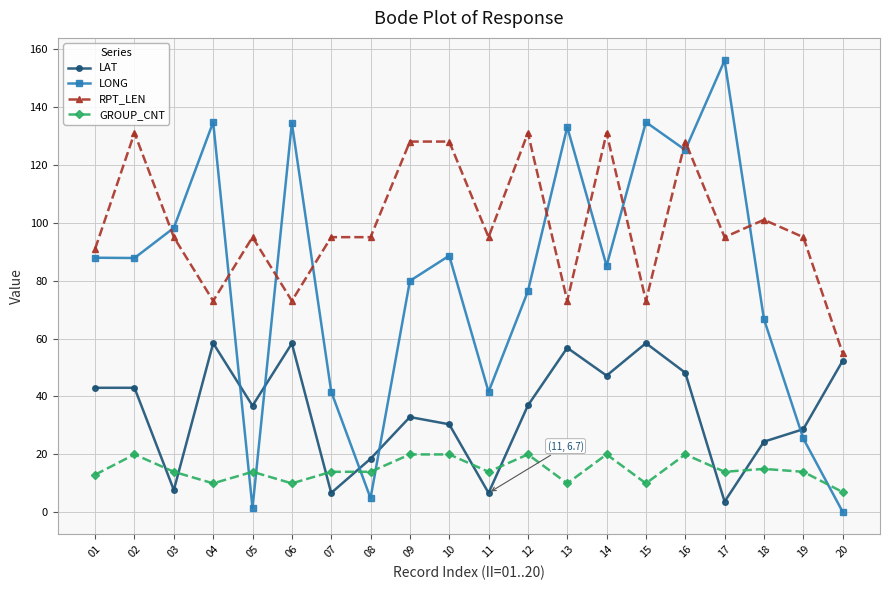

True or false: RPT_LEN and GROUP_CNT intersect in this chart.

False